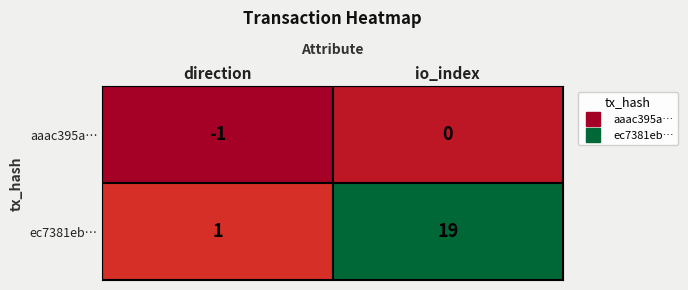

Which has a higher value, 0 or 1?

1